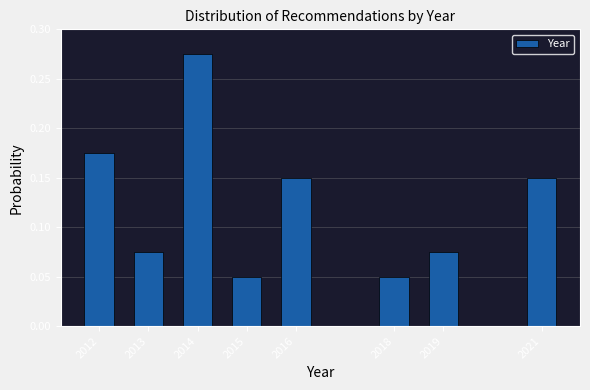

Count the values in the range 0 to 1.

8